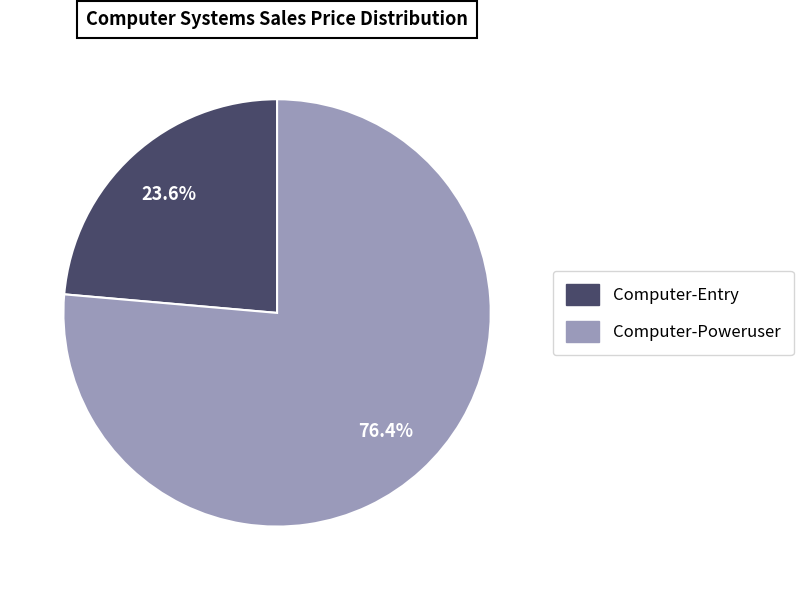

To the nearest percent, what is the average slice percentage?

50%